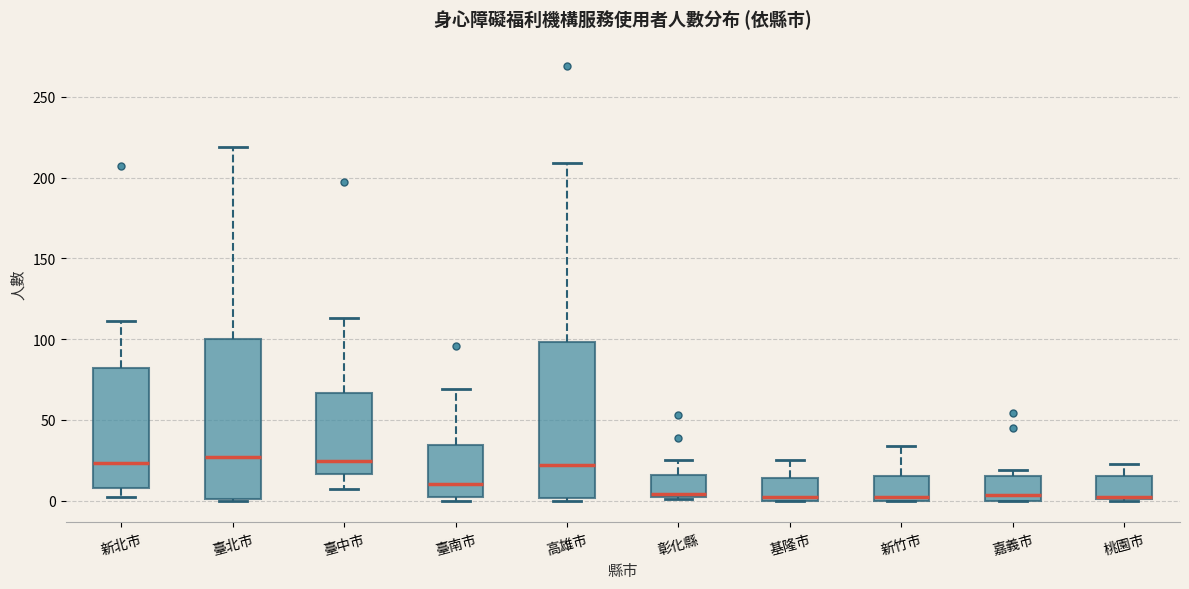

Reading left to right, read every box against the y-axis: the position of its median line, the range the box covers, and the ends of its whiskers. The values are not printed on the chart, so give them approximately, as read against the axis.

新北市: median 25, box 10 to 80, whiskers 0 to 110
臺北市: median 25, box 0 to 100, whiskers 0 to 220
臺中市: median 25, box 15 to 65, whiskers 5 to 115
臺南市: median 10, box 5 to 35, whiskers 0 to 70
高雄市: median 20, box 0 to 100, whiskers 0 to 210
彰化縣: median 5, box 0 to 15, whiskers 0 to 25
基隆市: median 5, box 0 to 15, whiskers 0 to 25
新竹市: median 5, box 0 to 15, whiskers 0 to 35
嘉義市: median 5, box 0 to 15, whiskers 0 to 20
桃園市: median 0 (drawn on the box's lower edge), box 0 to 15, whiskers 0 to 25